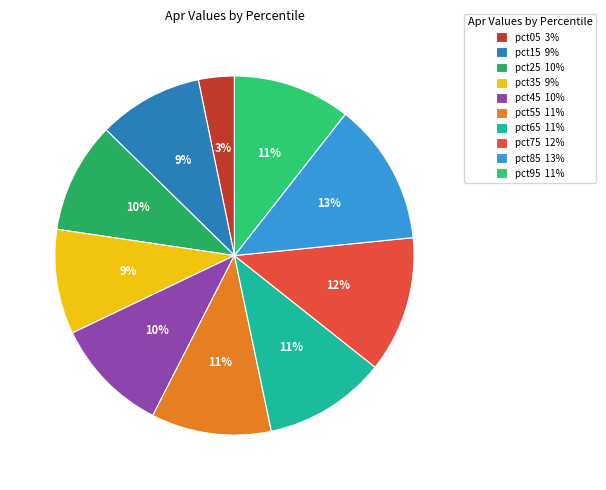

Combined, do pct25 and pct85 account for over 50%?

No